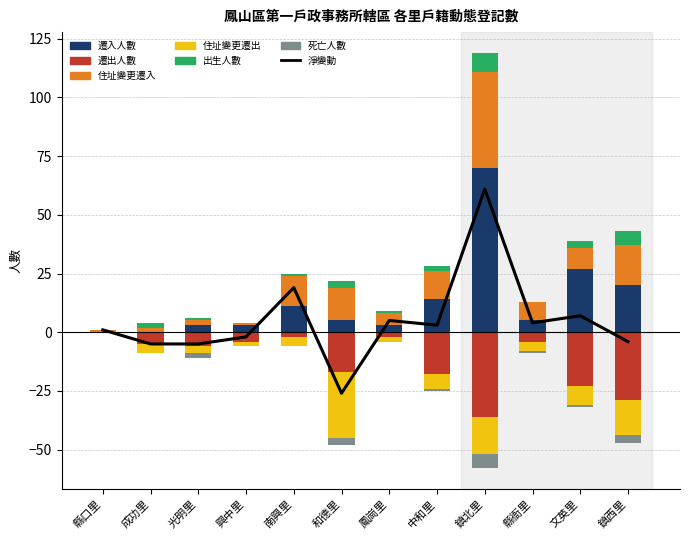

What is the label of the 10th bar from the right?

光明里